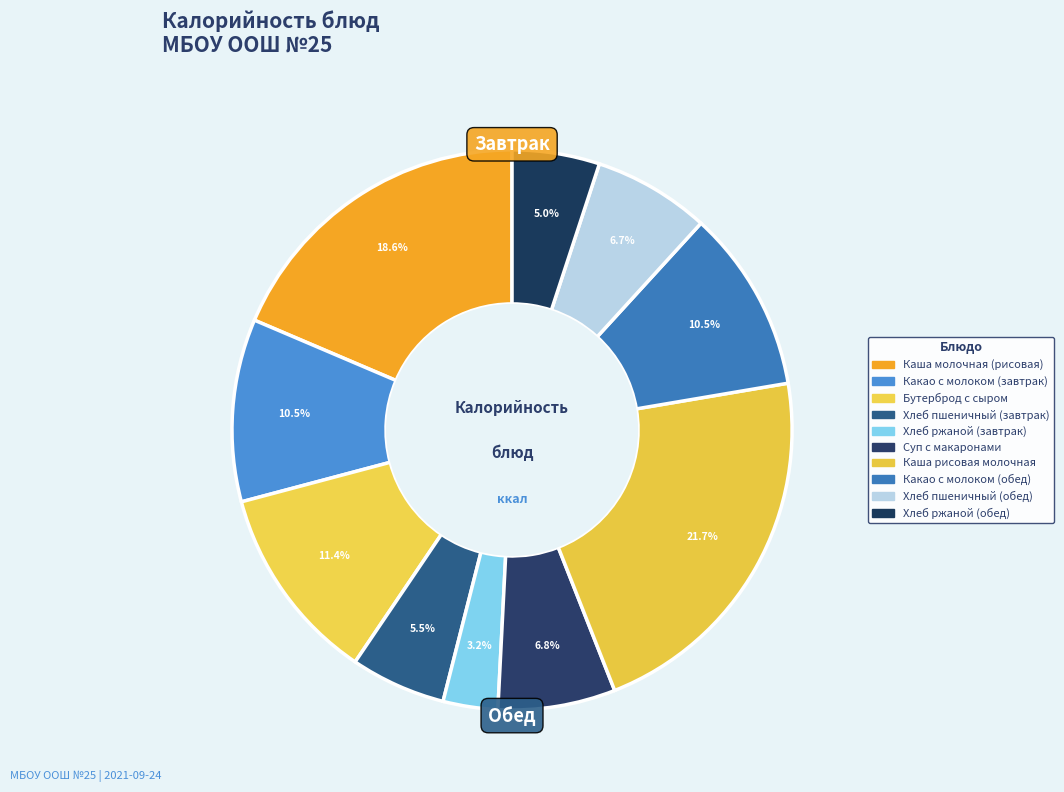

Which slice is the smallest?

Хлеб ржаной
(завтрак)